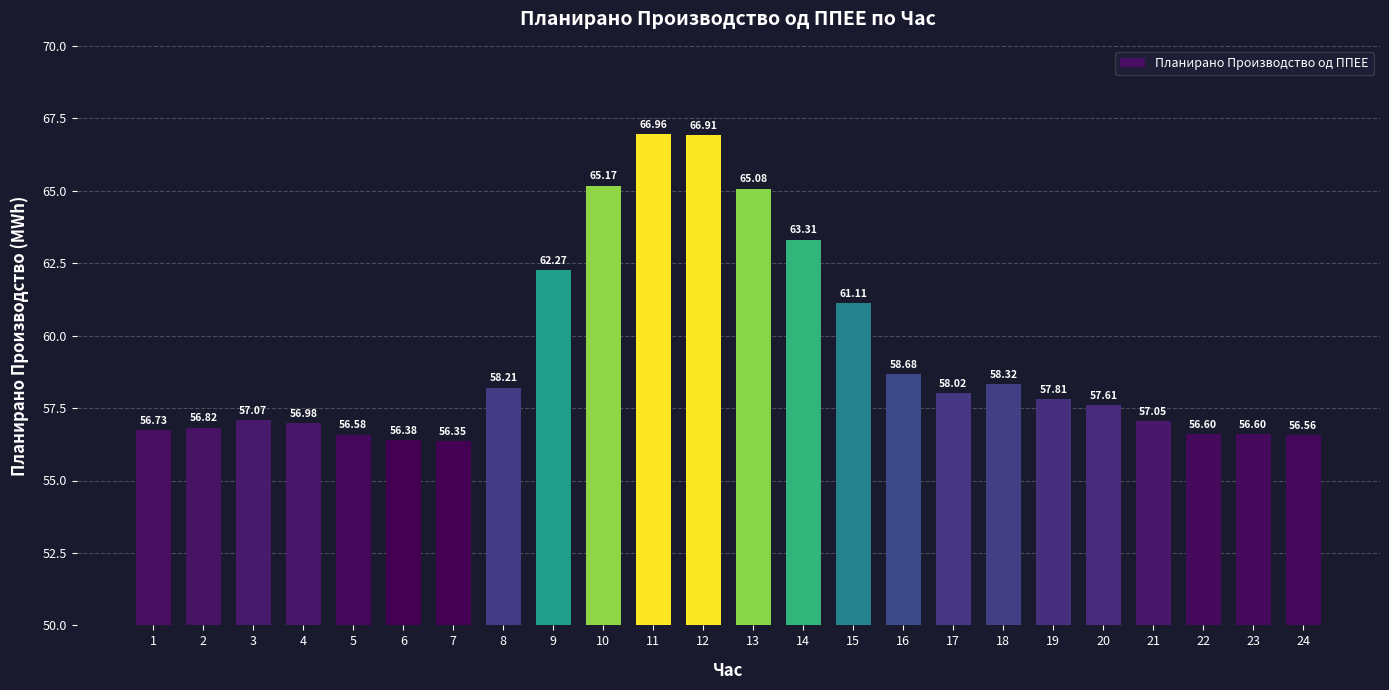

What is the change in value from 14 to 19?

-5.5